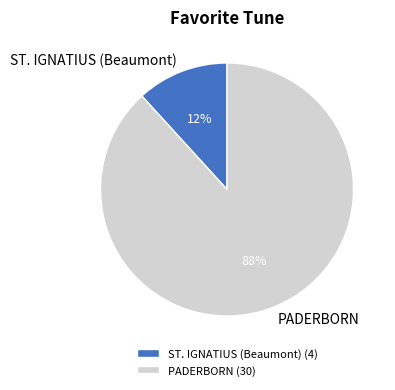

Which has a higher value, PADERBORN or ST. IGNATIUS (Beaumont)?

PADERBORN